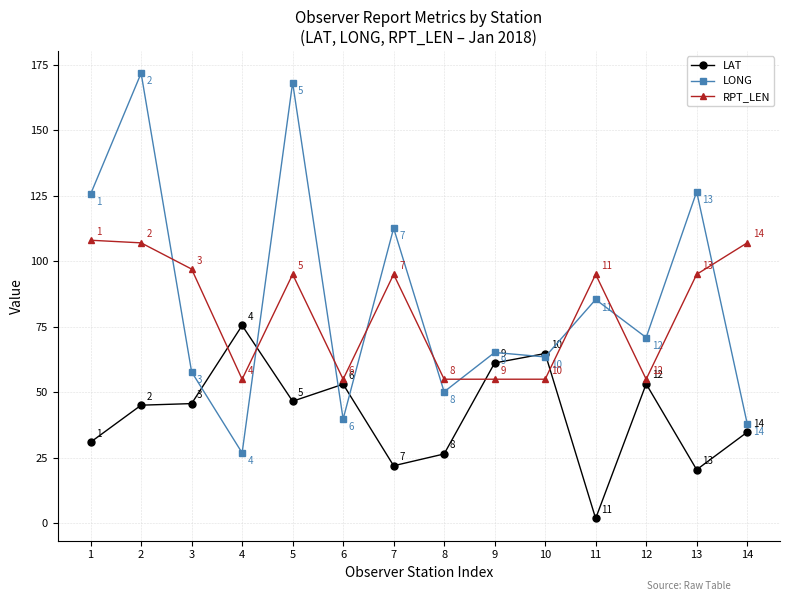

Where does the RPT_LEN series first go above 95?

1